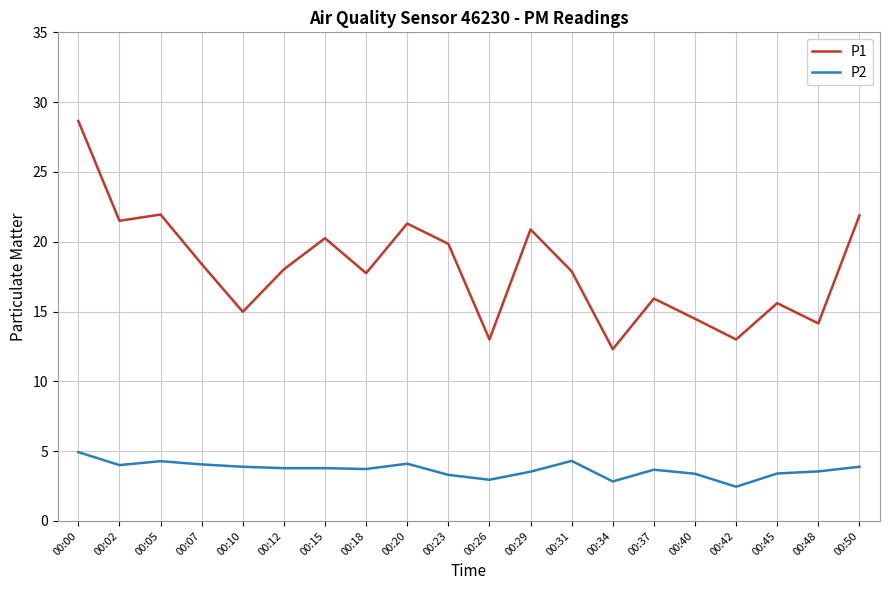

What is the lowest value of the P1 series?

12.3